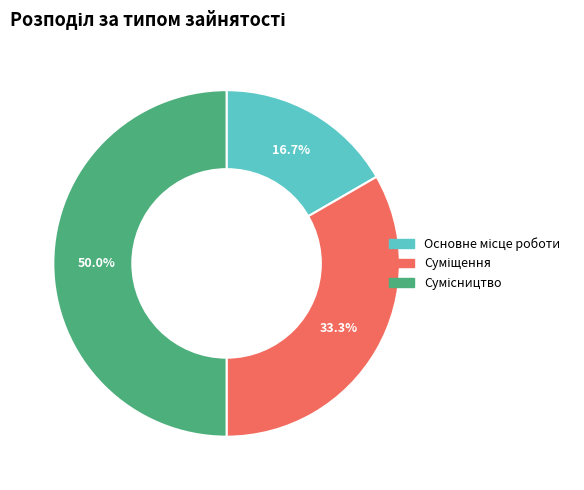

How many slices are in this pie chart?

3